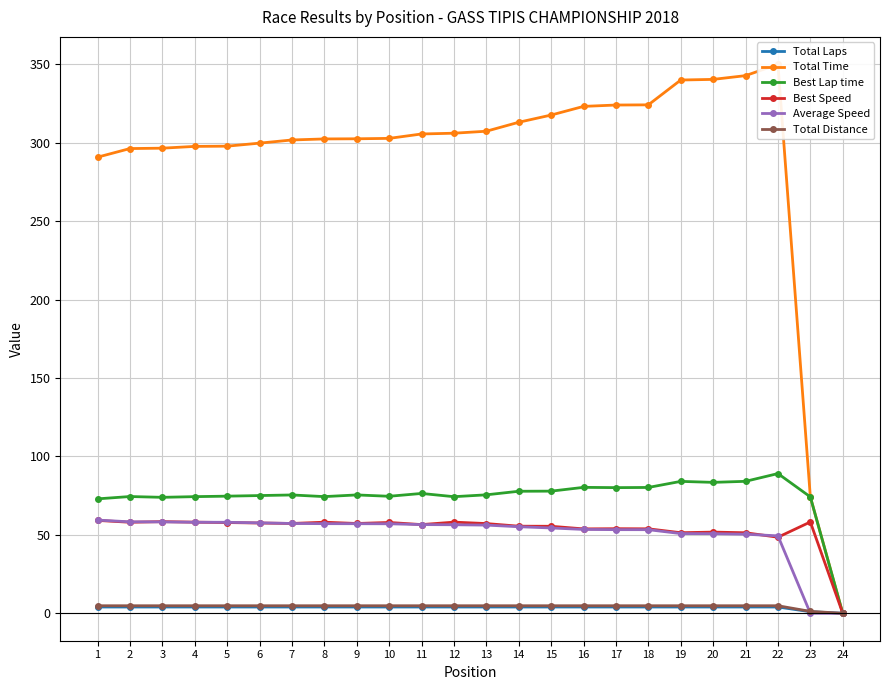

True or false: Best Lap time and Total Laps intersect in this chart.

False